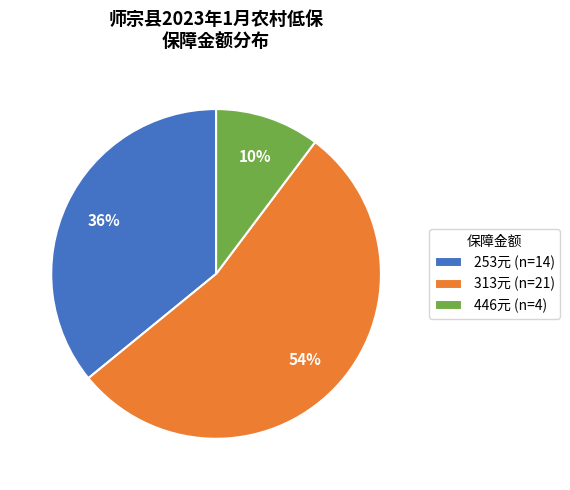

To the nearest percent, what portion does 446元 (n=4) represent?

10%